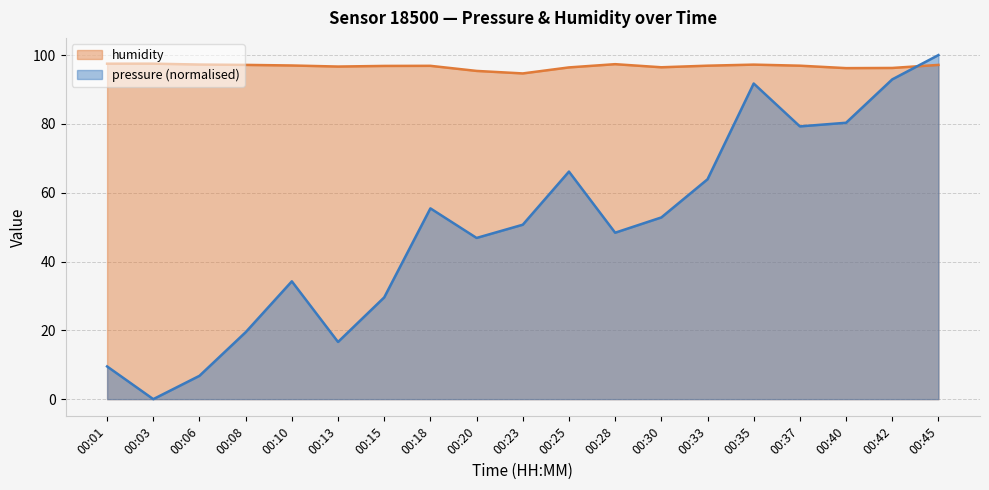

The humidity series shows 51.0 at 00:25. True or false?

False